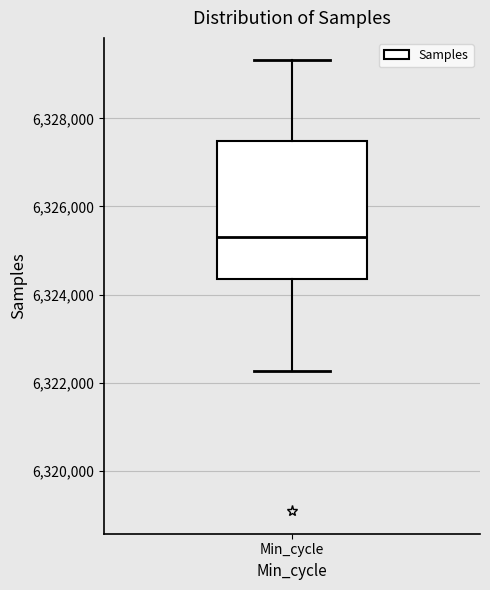

Transcribe this box plot: give where the median line is, the range the box spans, and where the two whiskers end, as read against the y-axis. The values are not printed on the chart, so give them approximately, as read against the axis.

median 6325400, box 6324400 to 6327400, whiskers 6322200 to 6329400